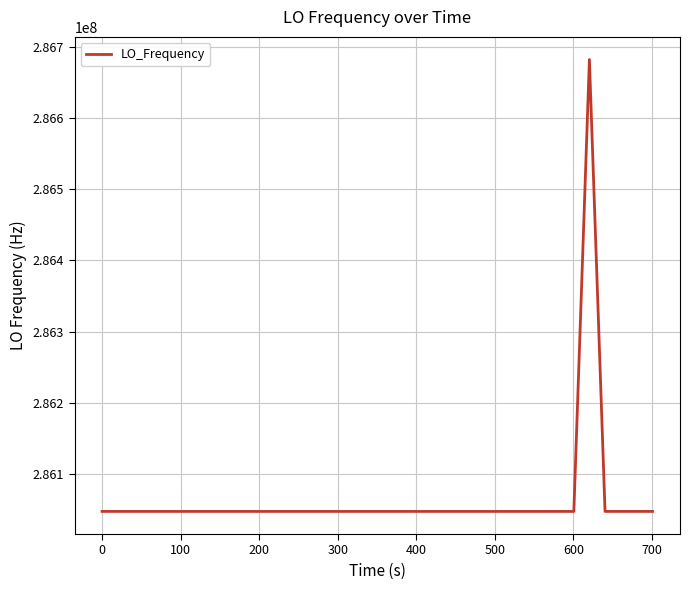

What is the smallest value displayed?

286046996.5